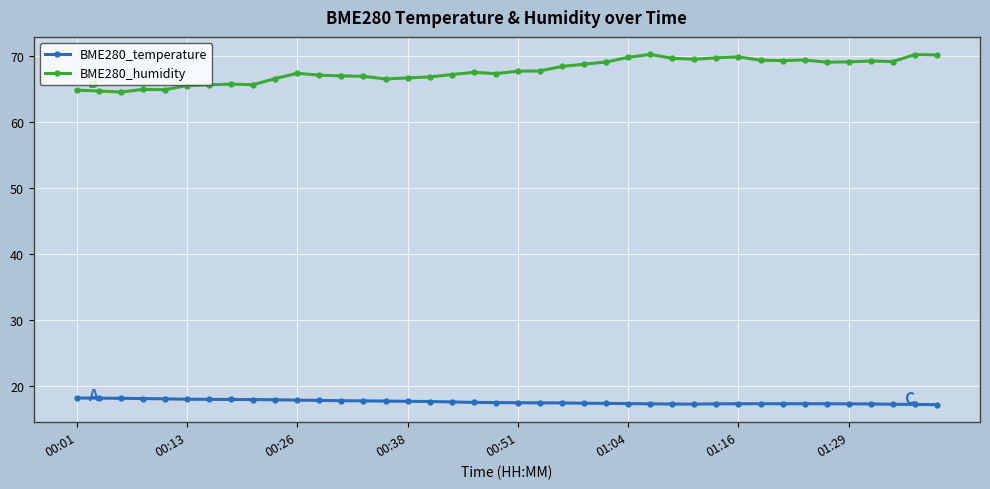

True or false: BME280_humidity has more than 0 interior local peaks.

True